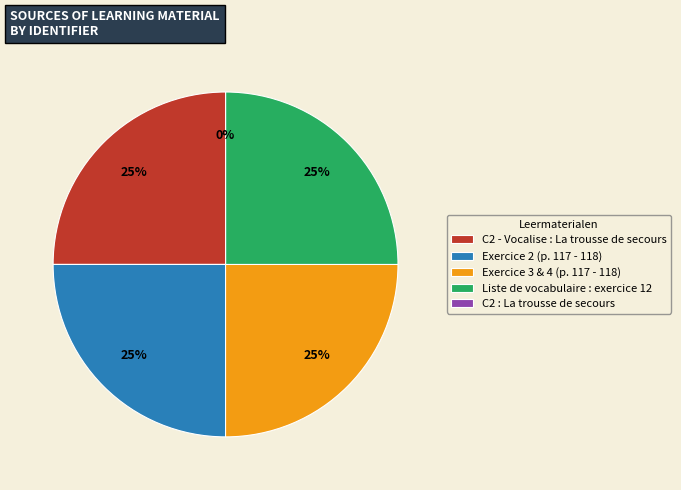

What is the smallest slice in the pie chart?

C2 : La trousse de secours